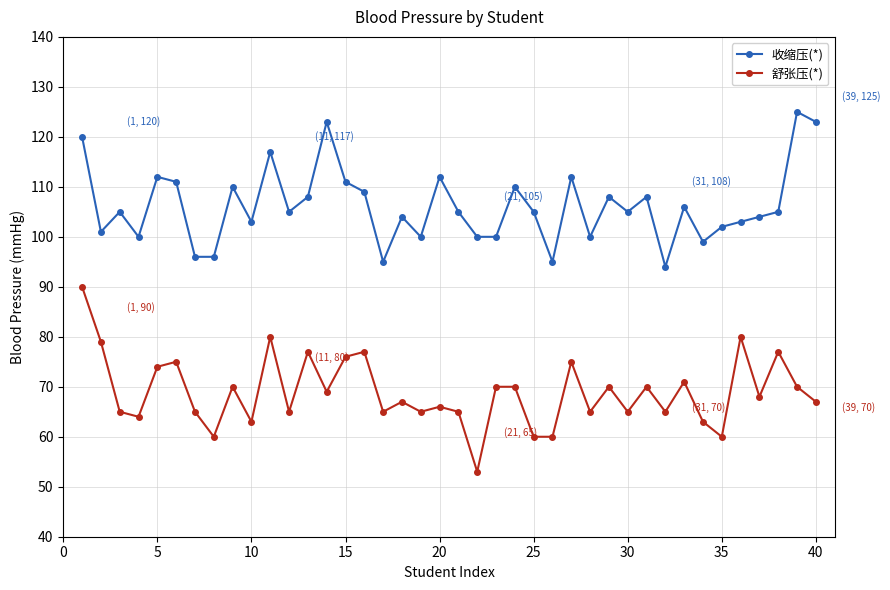

What is the difference between the second highest and second lowest values in the 收缩压(*) series?

28